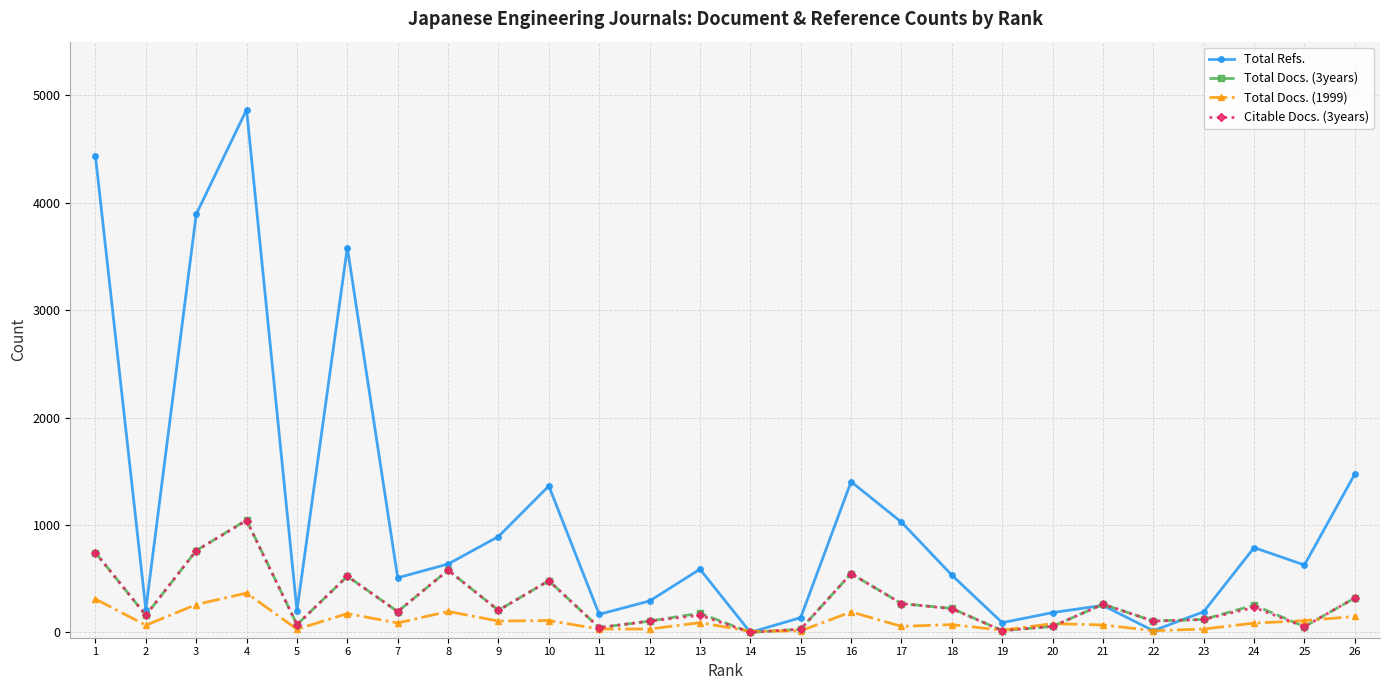

In Total Refs., how many points are lower than both neighbors (excluding endpoints)?

8